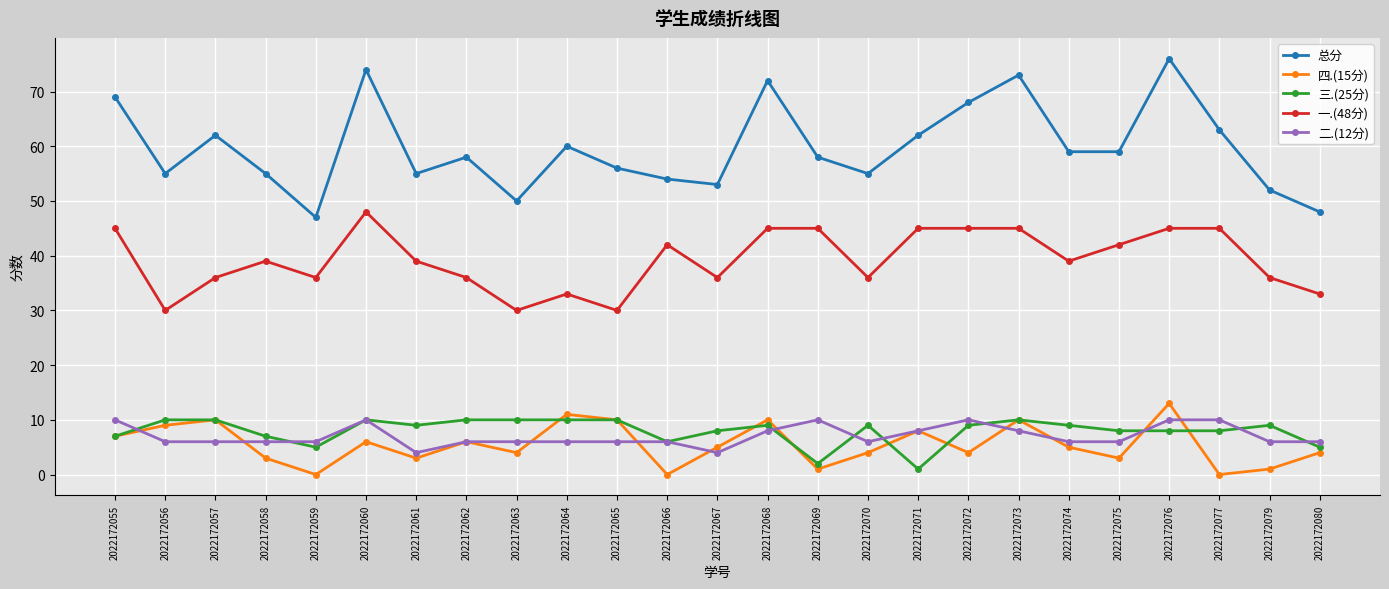

Which series ends up on top after the final intersection of 四.(15分) and 二.(12分)?

二.(12分)